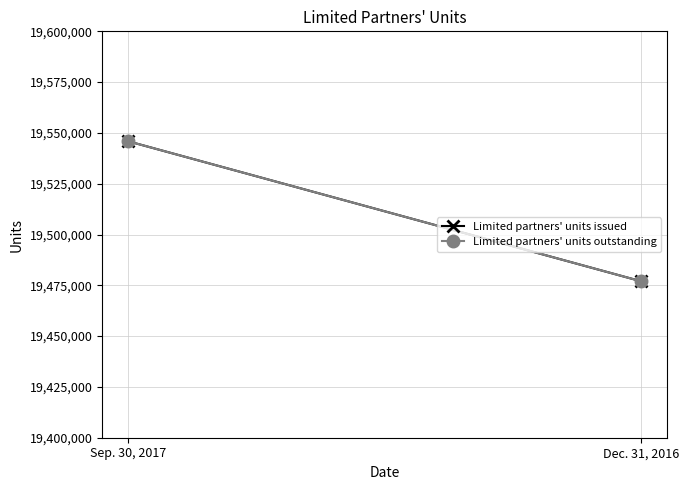

Where is Limited partners' units issued nearest to the value 19511482?

Dec. 31, 2016